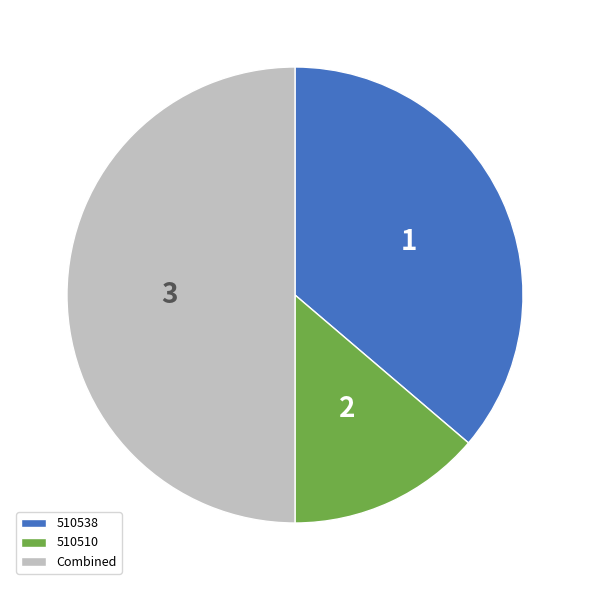

Is the sum of 510510 and Combined greater than half?

Yes